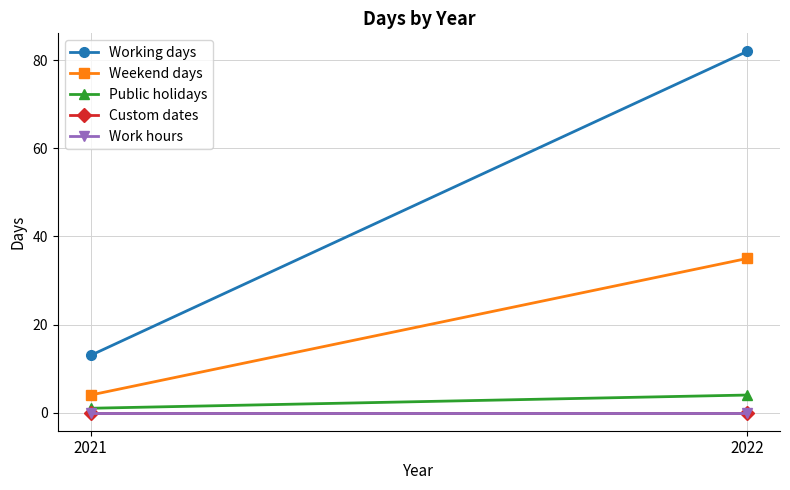

What is the spread (max minus min) of values at 2021?

13